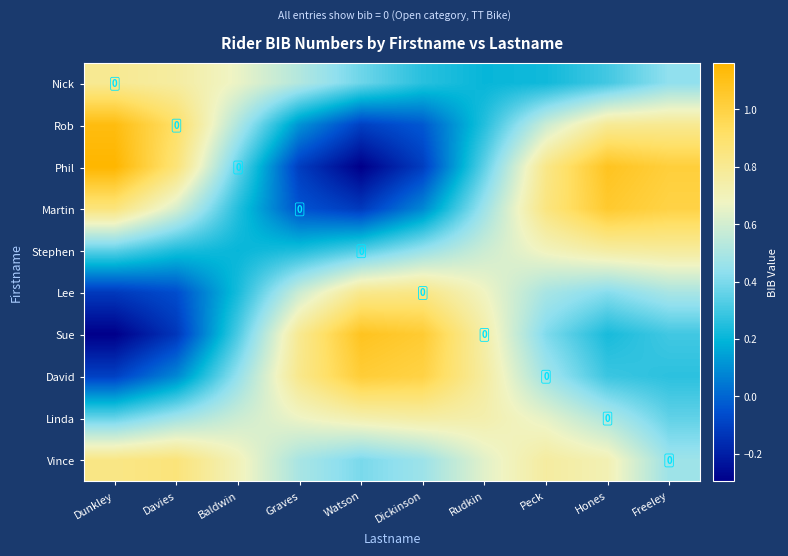

Between Davies and Hones, which is larger?

Davies